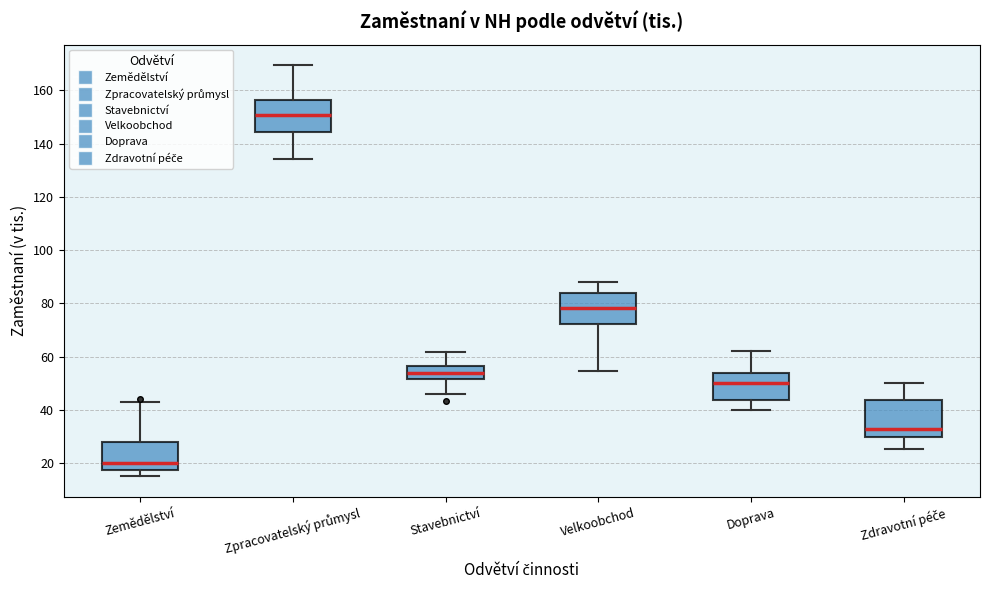

Reading left to right, transcribe this box plot: for each box, give where its median line is, the range the box spans, and where its two whiskers end, as read against the y-axis. The values are not printed on the chart, so give them approximately, as read against the axis.

Zemědělství: median 20, box 18 to 28, whiskers 16 to 44
Zpracovatelský průmysl: median 150, box 144 to 156, whiskers 134 to 170
Stavebnictví: median 54, box 52 to 56, whiskers 46 to 62
Velkoobchod: median 78, box 72 to 84, whiskers 54 to 88
Doprava: median 50, box 44 to 54, whiskers 40 to 62
Zdravotní péče: median 32, box 30 to 44, whiskers 26 to 50